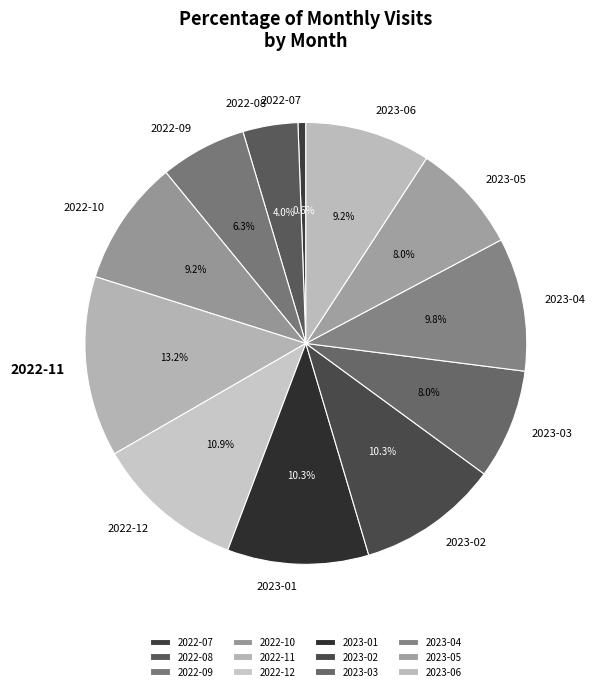

What is the largest slice in the pie chart?

2022-11